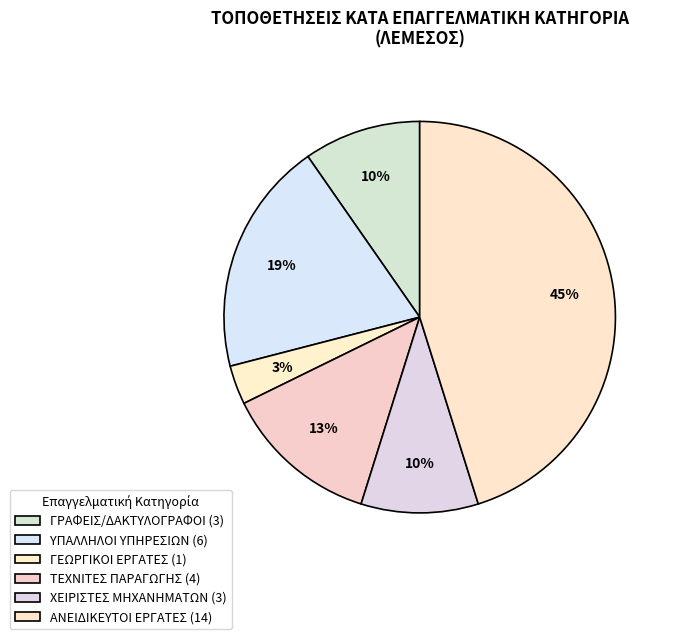

Count the number of slices in the pie.

6